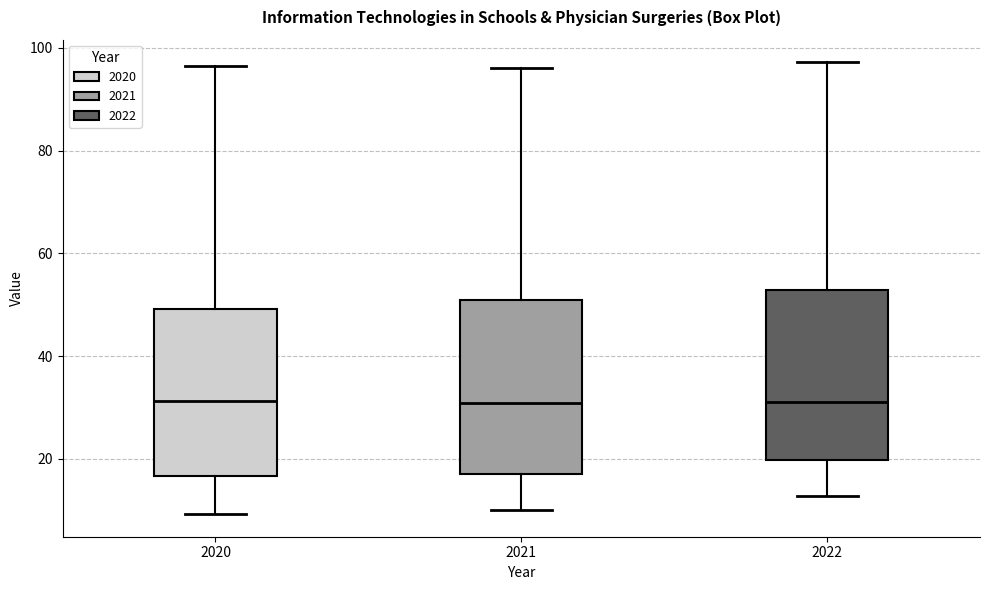

Reading left to right, read every box against the y-axis: the position of its median line, the range the box covers, and the ends of its whiskers. The values are not printed on the chart, so give them approximately, as read against the axis.

2020: median 32, box 16 to 50, whiskers 10 to 96
2021: median 30, box 18 to 50, whiskers 10 to 96
2022: median 32, box 20 to 52, whiskers 12 to 98